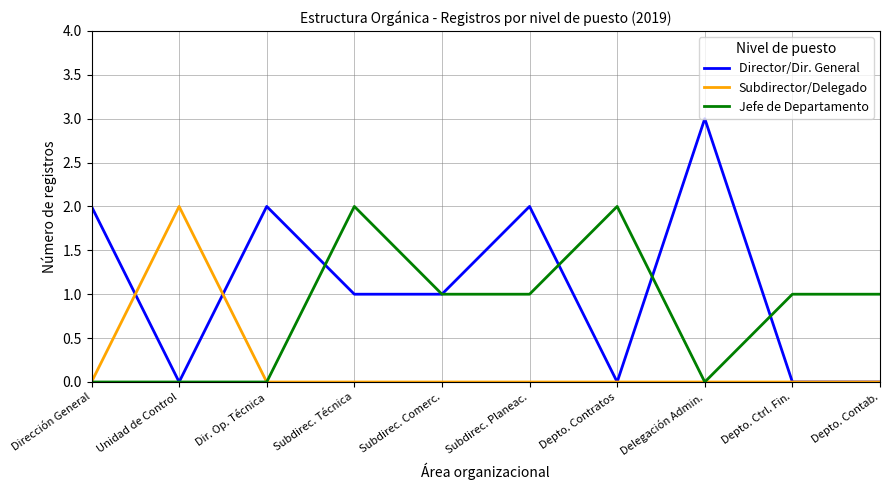

What position from the right is Depto. Contratos?

4